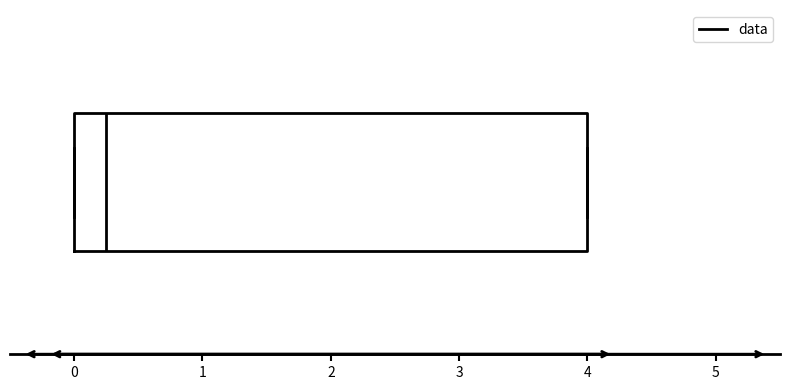

Where does the median line of the box sit on the x-axis? The values are not printed on the chart, so give them approximately, as read against the axis.

0.3